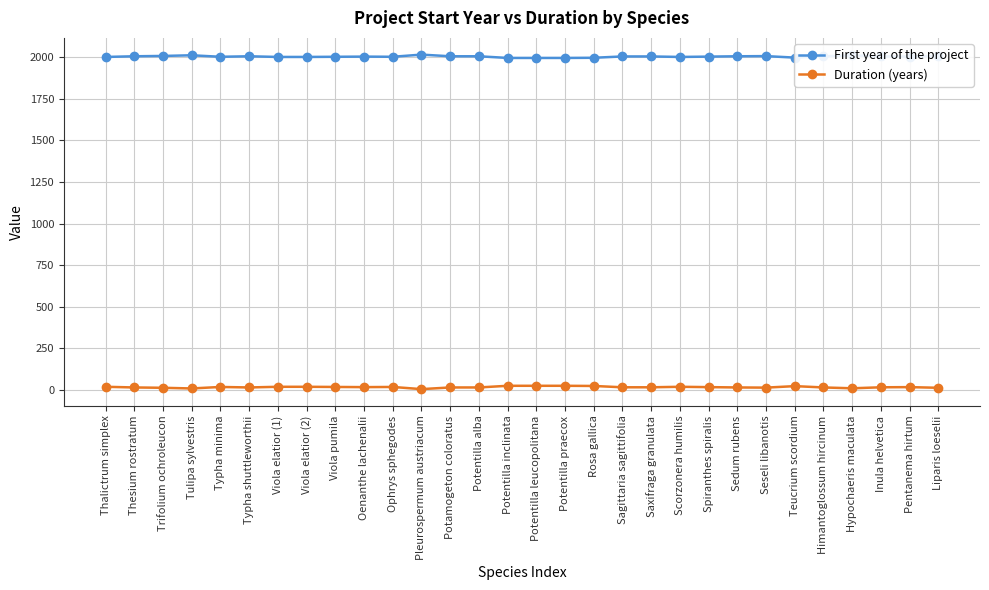

True or false: First year of the project has more than 2 interior local peaks.

True